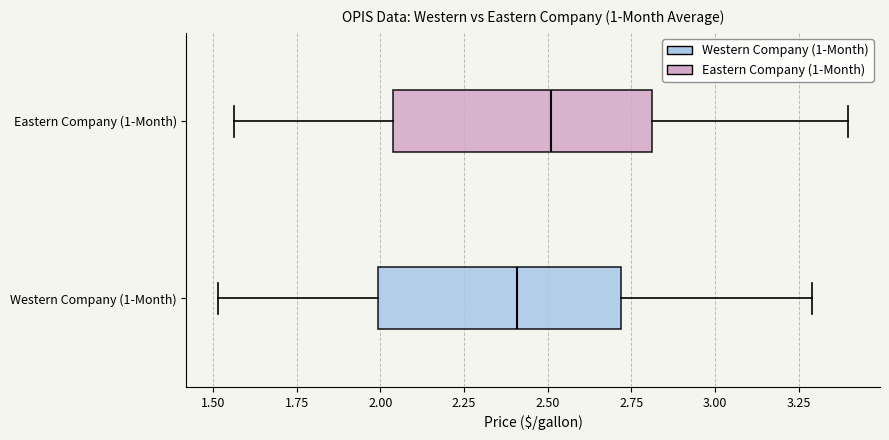

Reading bottom to top, read every box against the x-axis: the position of its median line, the range the box covers, and the ends of its whiskers. The values are not printed on the chart, so give them approximately, as read against the axis.

Western Company (1-Month): median 2.40, box 2.00 to 2.70, whiskers 1.50 to 3.30
Eastern Company (1-Month): median 2.50, box 2.05 to 2.80, whiskers 1.55 to 3.40